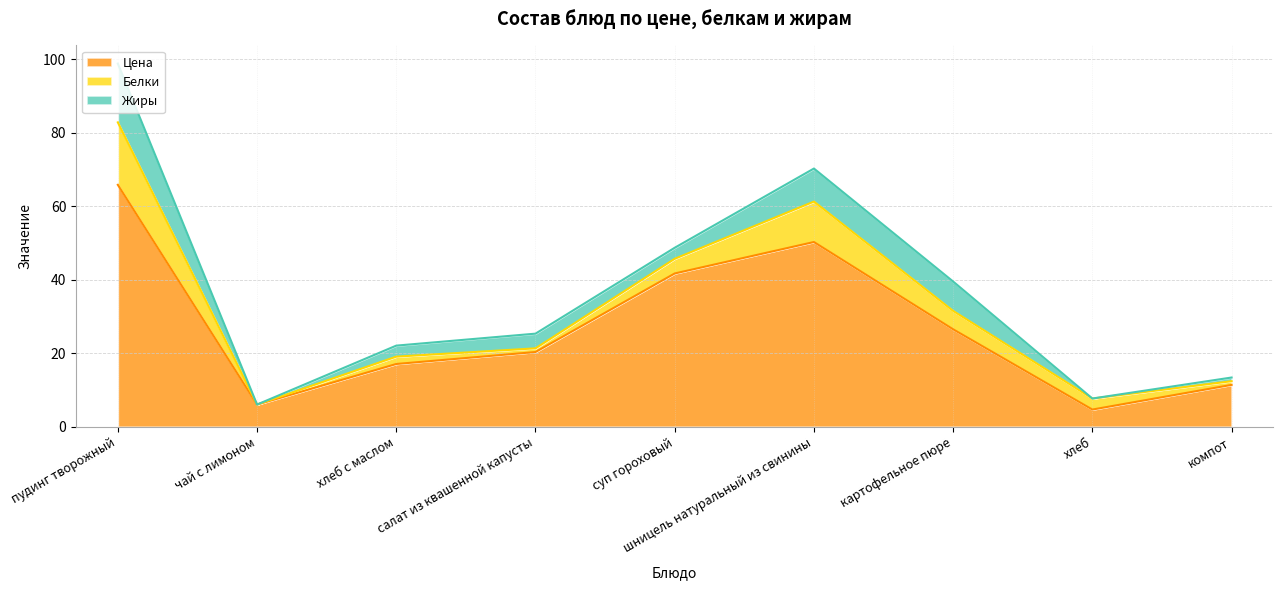

The value of Белки at компот is 1.0. True or false?

True